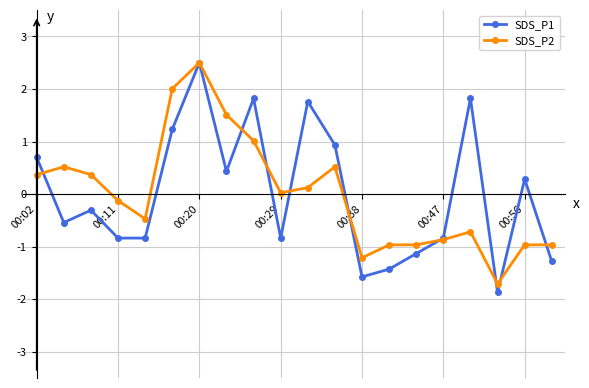

What is the value of the SDS_P1 point at the 13th from the left?

-1.6